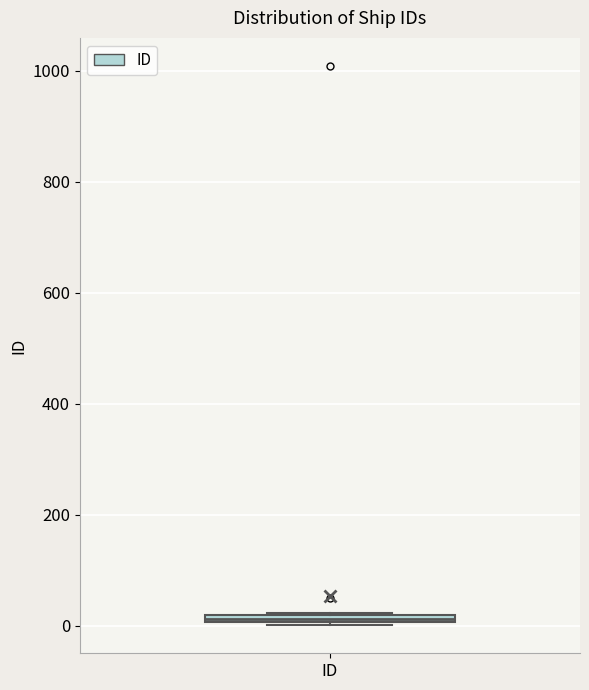

Where is the lower edge of the box for ID on the y-axis? The values are not printed on the chart, so give them approximately, as read against the axis.

0